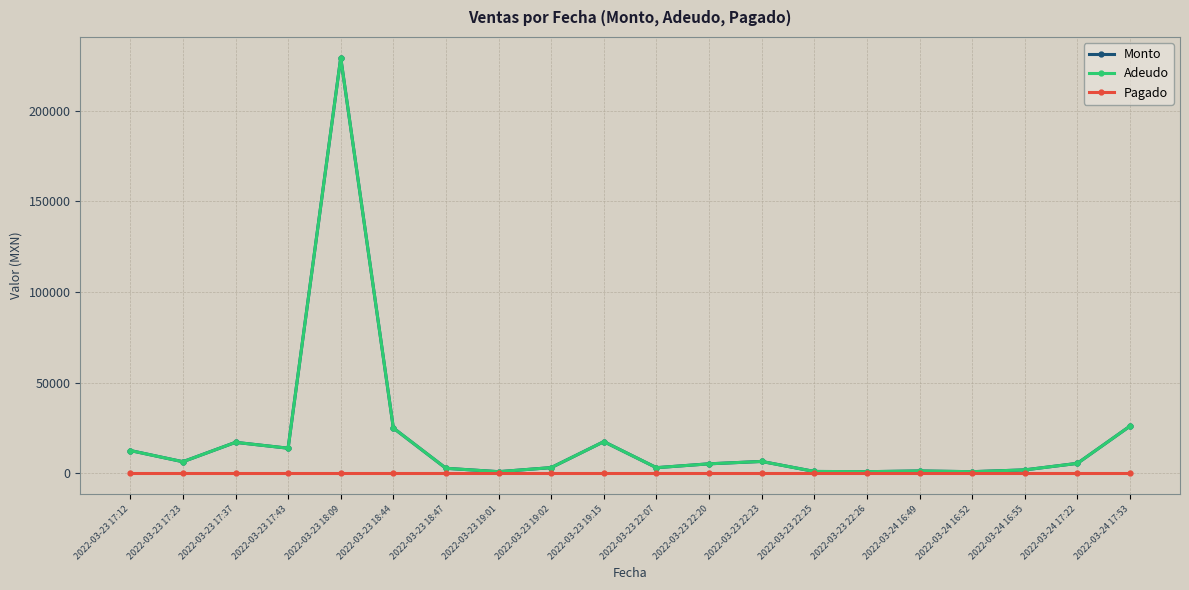

Does the chart have visible grid lines?

Yes